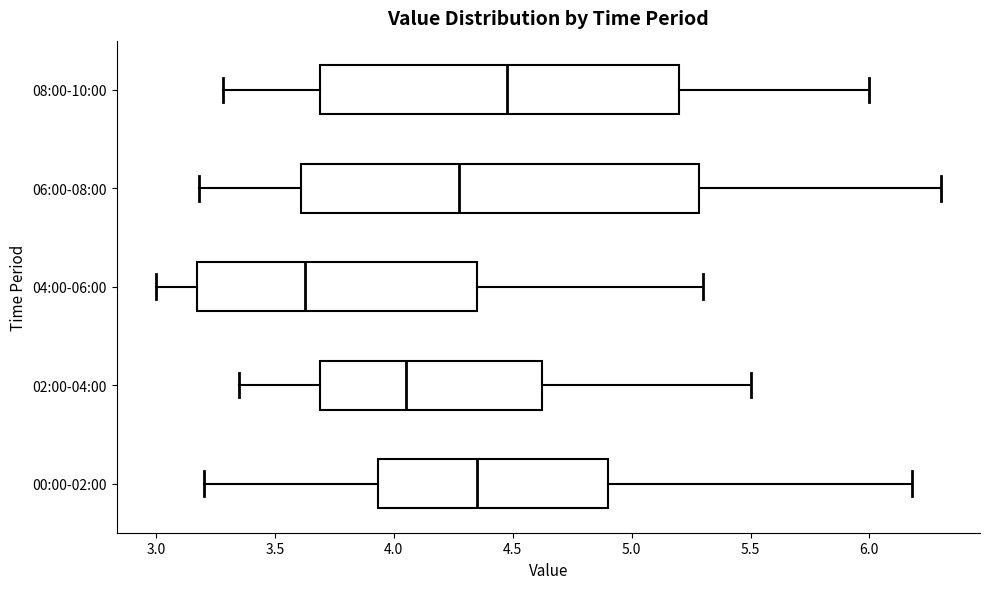

Where is the right edge of the box for 00:00-02:00 on the x-axis? The values are not printed on the chart, so give them approximately, as read against the axis.

4.90